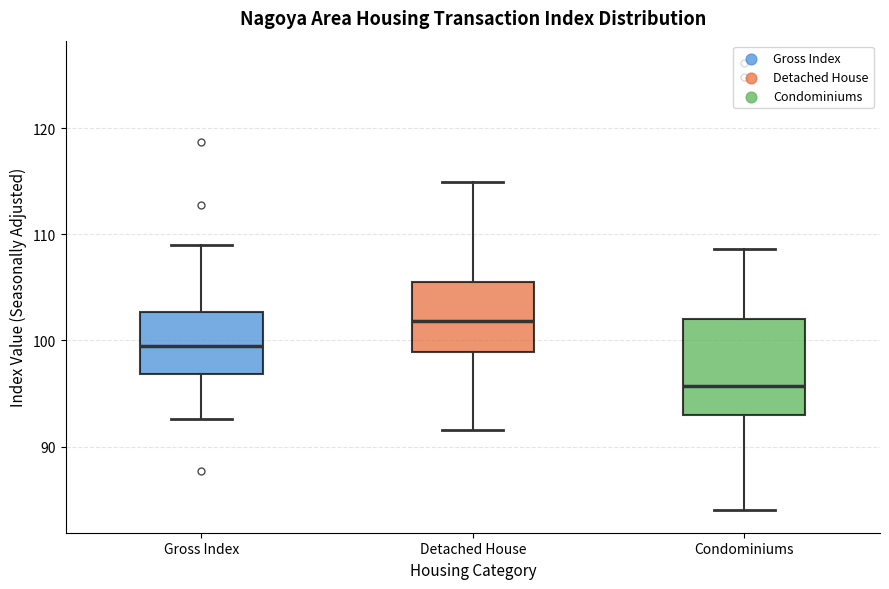

Which box is the tallest, from its lower edge to its upper edge?

Condominiums